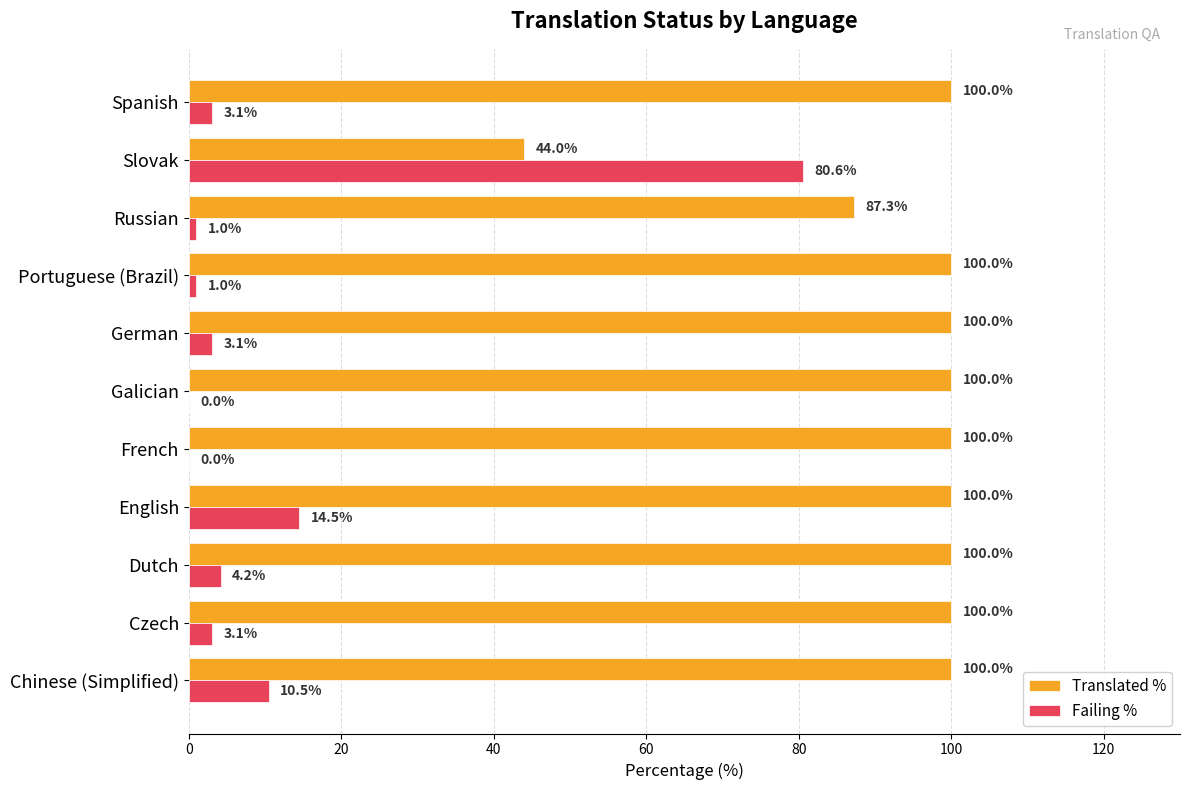

What is the maximum value shown in the chart?

100.0